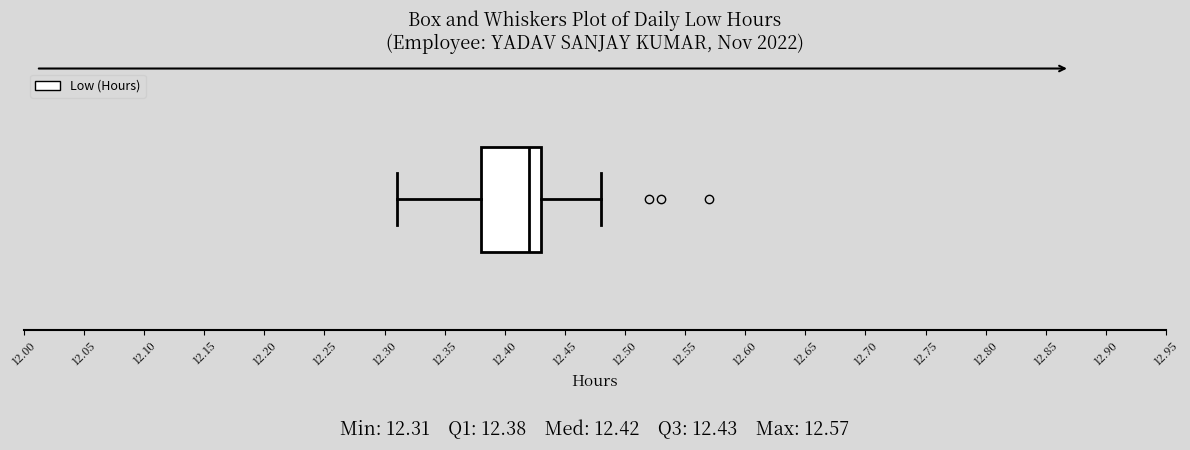

Read this box plot against the x-axis: the position of the median line, the range covered by the box, and the ends of both whiskers. The values are not printed on the chart, so give them approximately, as read against the axis.

median 12.42, box 12.38 to 12.43, whiskers 12.31 to 12.48